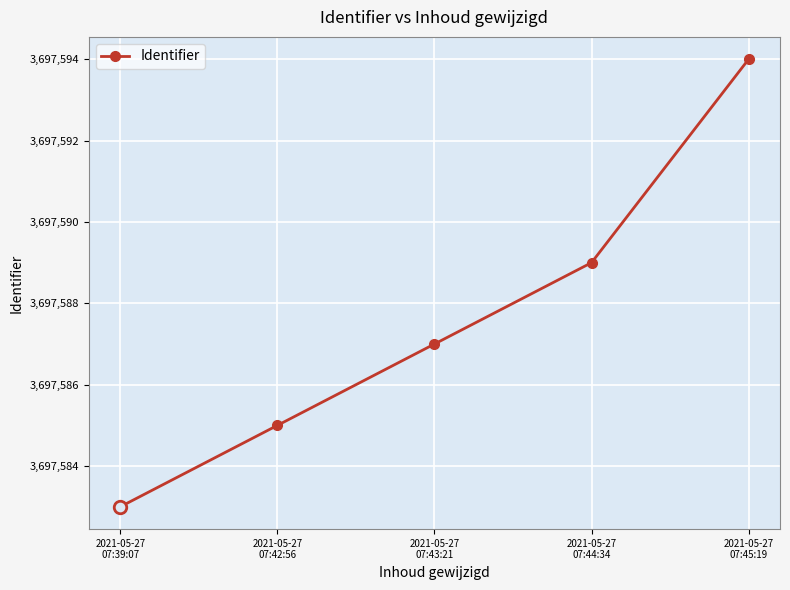

True or false: there are more than 1 points higher than both neighbors.

False